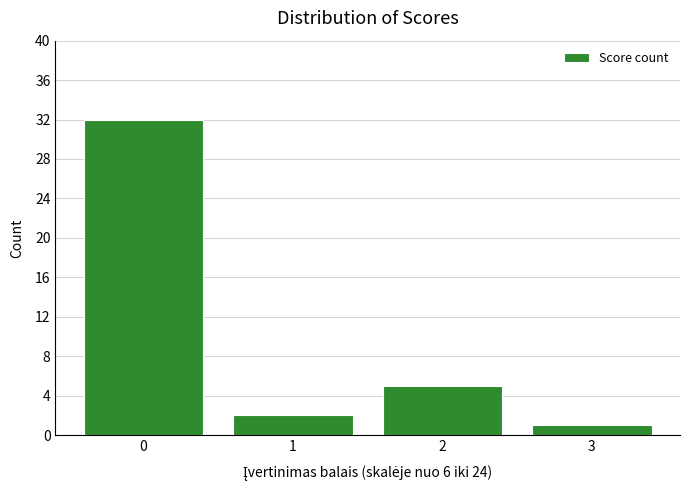

Reading left to right, extract all data points from this chart.

0=32	1=2	2=5	3=1